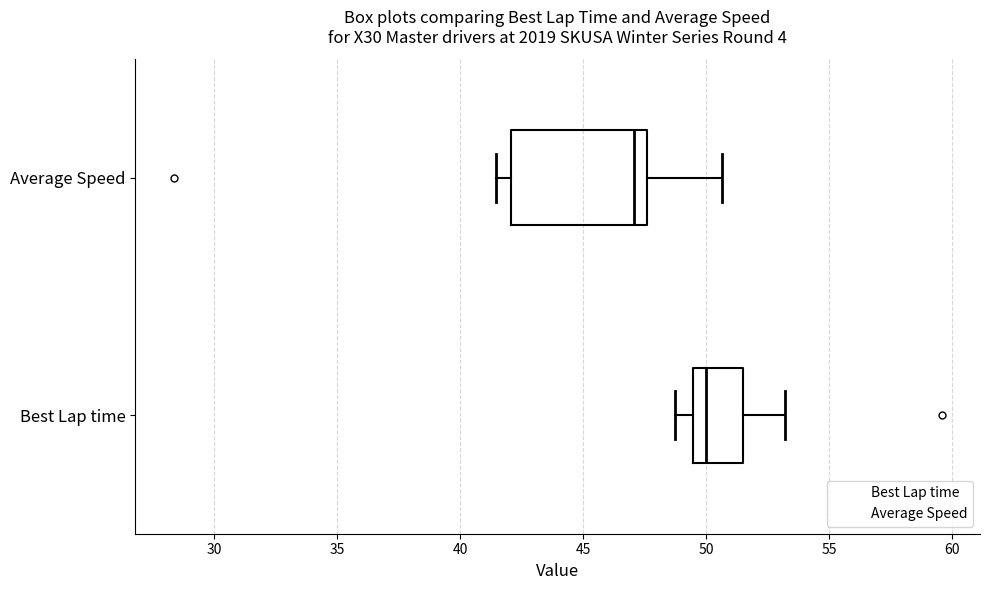

Reading bottom to top, transcribe this box plot: for each box, give where its median line is, the range the box spans, and where its two whiskers end, as read against the x-axis. The values are not printed on the chart, so give them approximately, as read against the axis.

Best Lap time: median 50.0, box 49.5 to 51.5, whiskers 48.5 to 53.0
Average Speed: median 47.0, box 42.0 to 47.5, whiskers 41.5 to 50.5